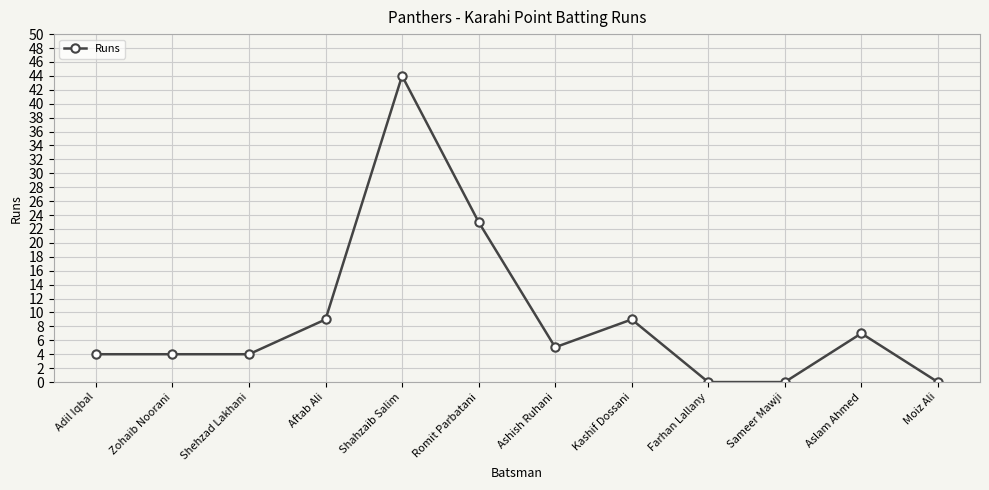

What is the maximum value shown in the chart?

44